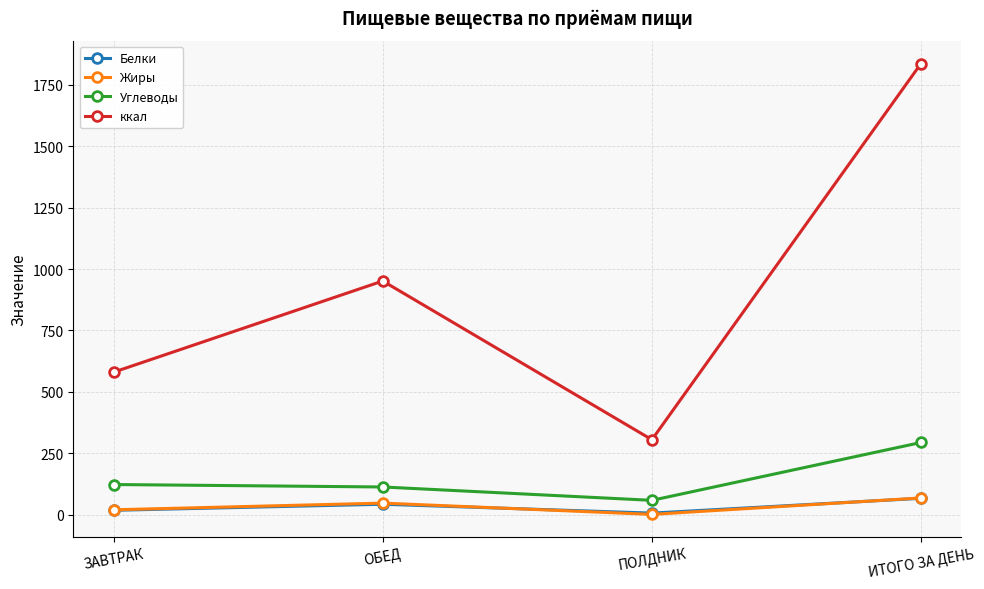

How many data points in Углеводы are less than 122?

2